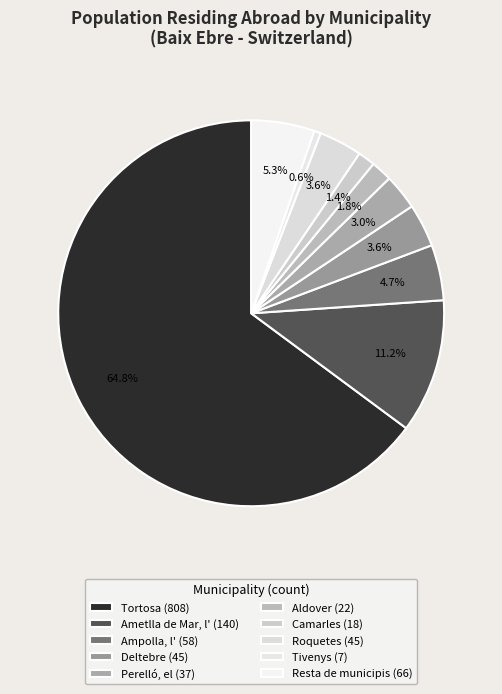

To the nearest percent, what portion does Deltebre represent?

4%